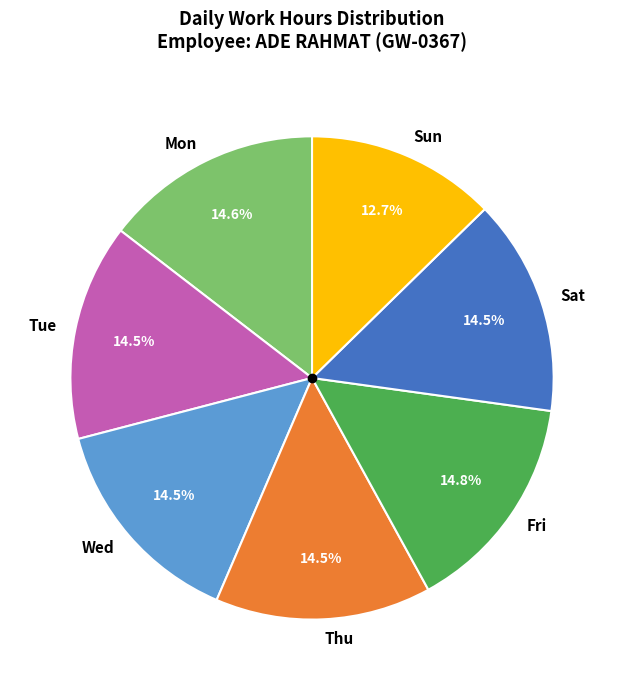

Combined, what portion of the pie is Tue and Sat?

29.0%